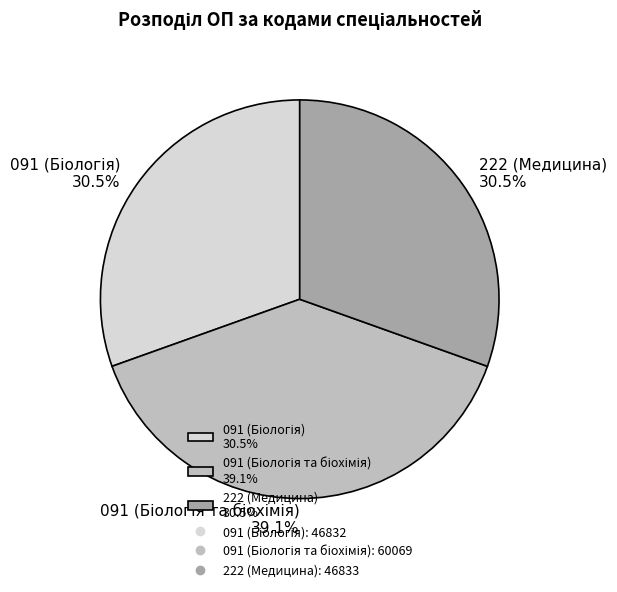

Does any single category account for the majority?

No